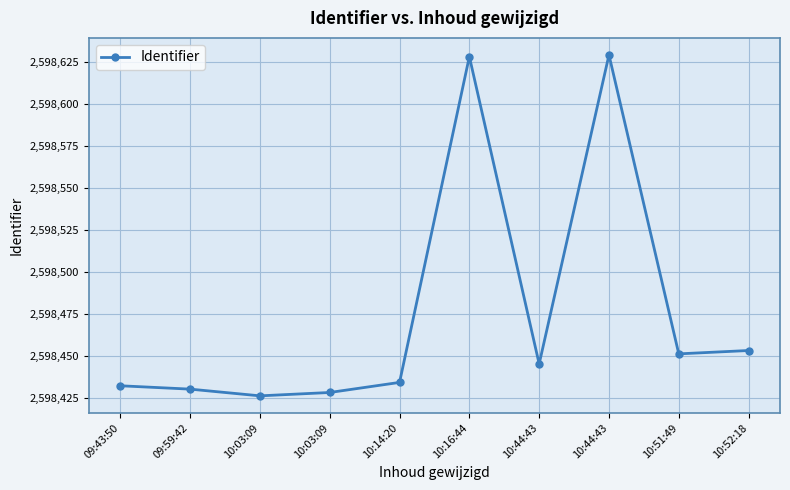

Does the chart have visible grid lines?

Yes